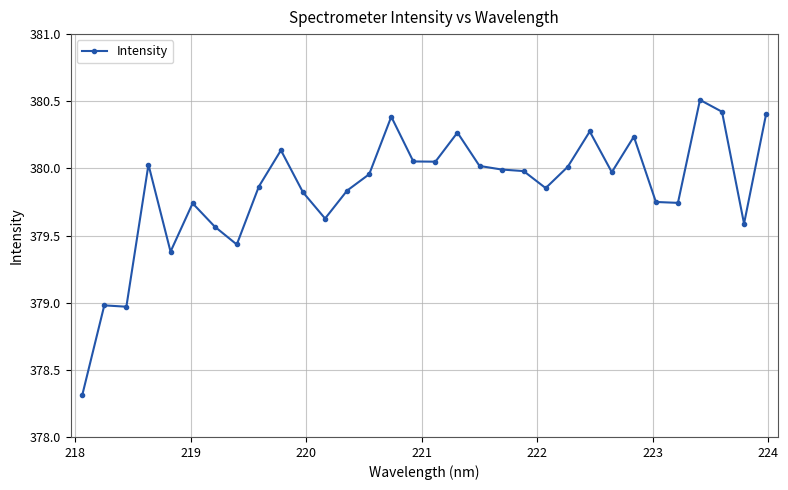

What is the difference between the maximum and minimum values?

2.2